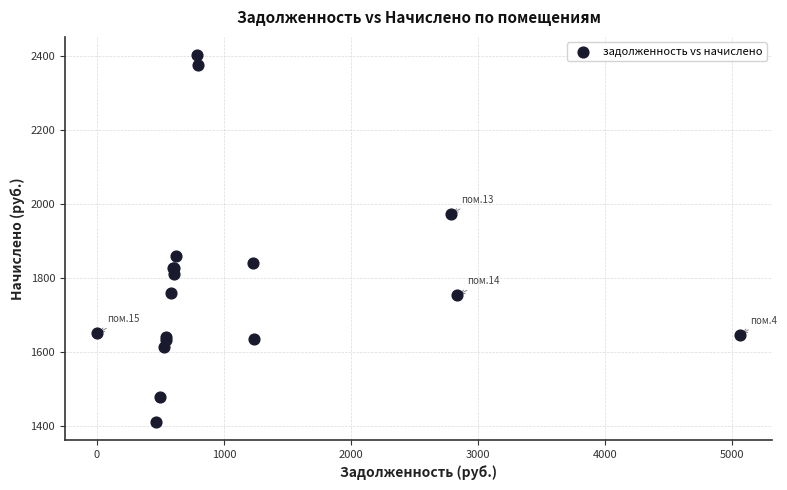

What Y value in the scatter plot is closest to 1906?

1858.7